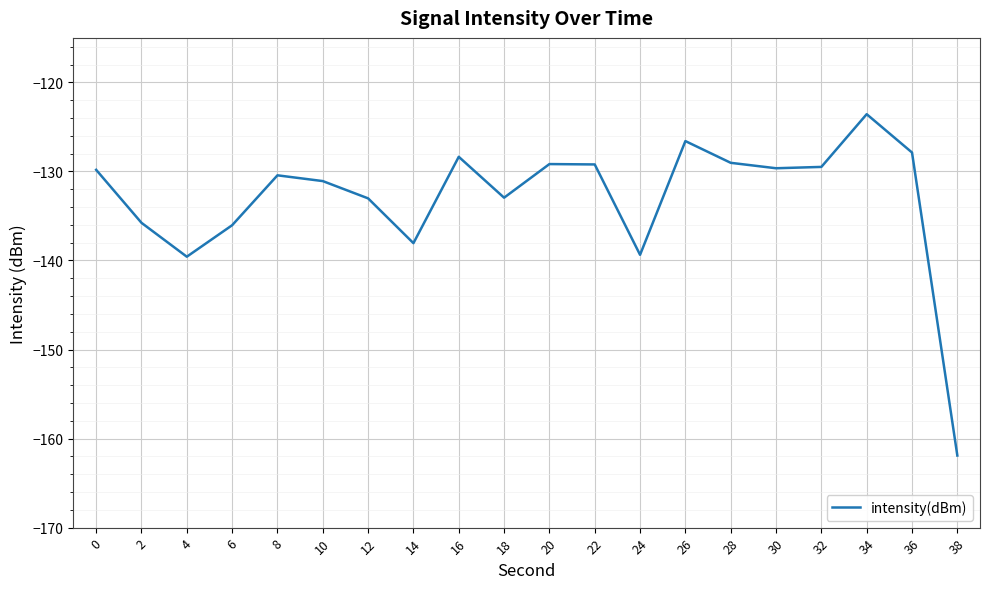

At which category does the chart reach its peak across all series?

34